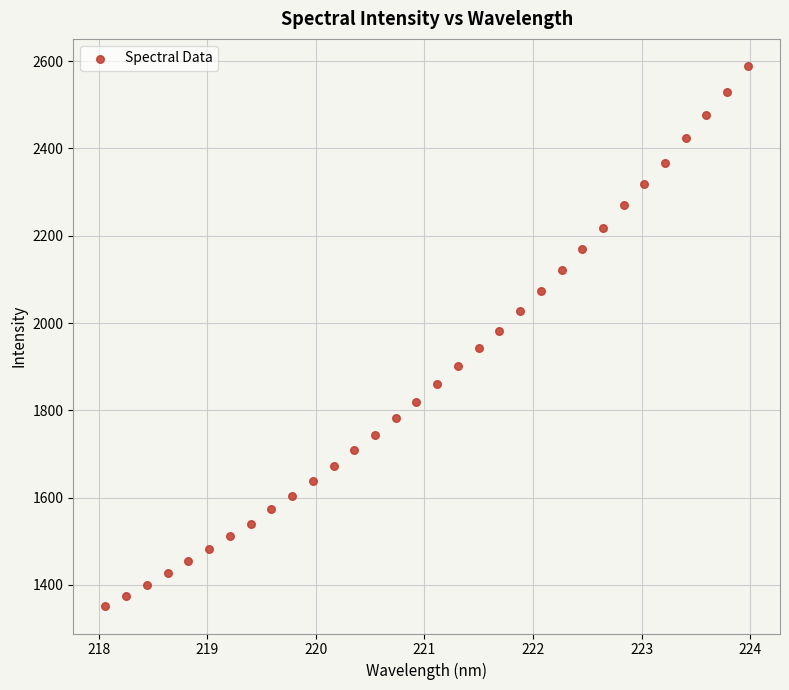

What is the range of X values (max minus min)?

5.9